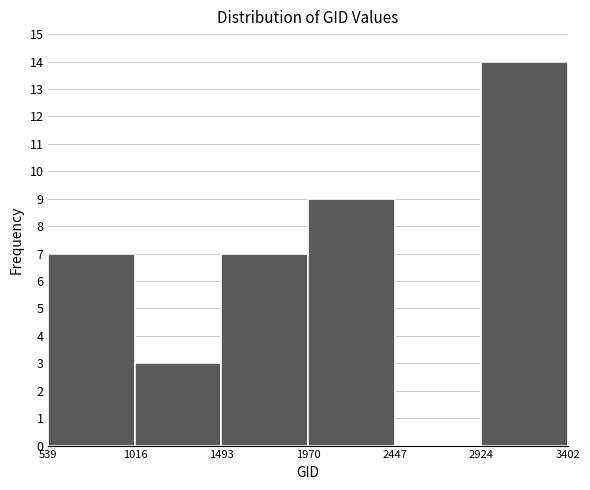

Reading left to right, transcribe this chart: for each bar, give the range it covers on the x-axis and its height. The values are not printed on the chart, so give them approximately, as read against the axis.

539 to 1016: 7
1016 to 1493: 3
1493 to 1970: 7
1970 to 2447: 9
2447 to 2924: 0
2924 to 3402: 14